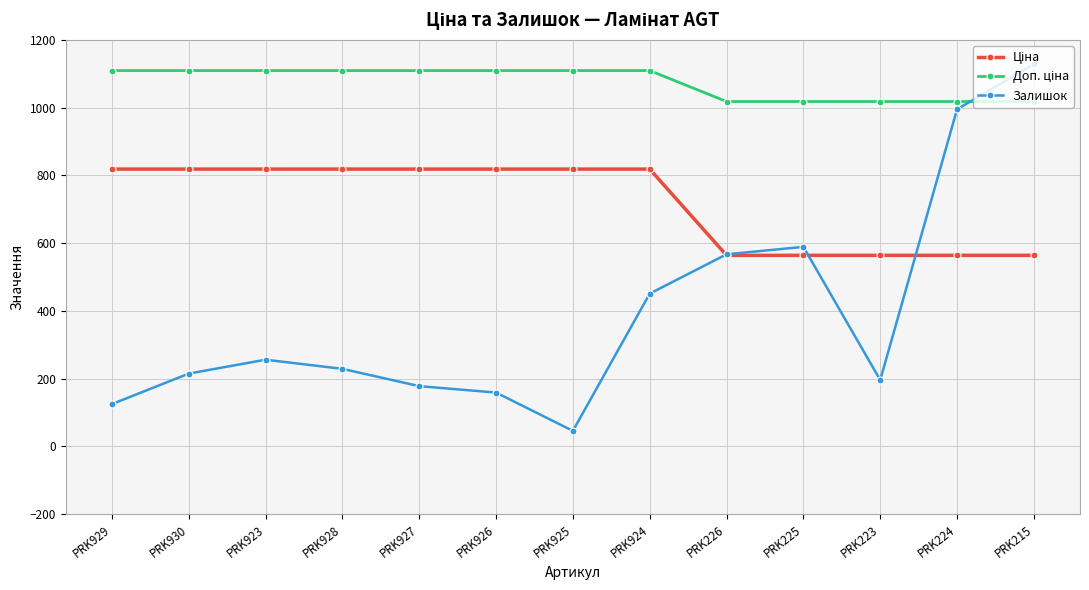

The value of Залишок at PRK925 is 46.0. True or false?

True